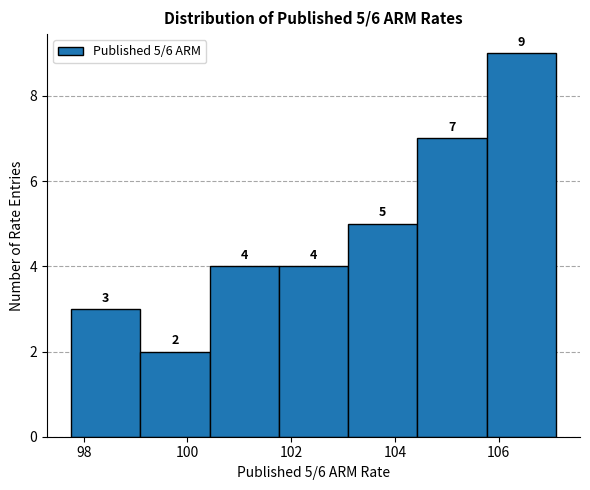

Which range on the x-axis has the tallest bar?

105.8 to 107.2